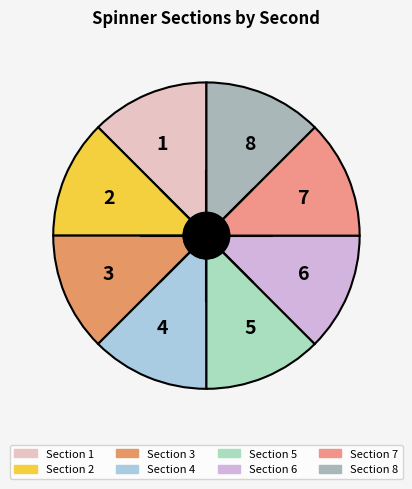

What is the ratio of the value at 2 to the value at 8?

1.0